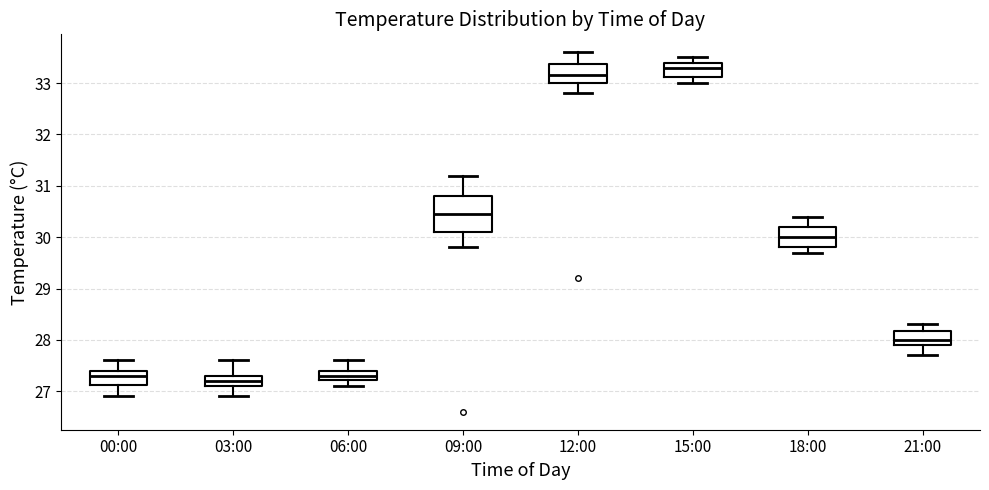

Reading left to right, transcribe this box plot: for each box, give where its median line is, the range the box spans, and where its two whiskers end, as read against the y-axis. The values are not printed on the chart, so give them approximately, as read against the axis.

00:00: median 27.3, box 27.1 to 27.4, whiskers 26.9 to 27.6
03:00: median 27.2, box 27.1 to 27.3, whiskers 26.9 to 27.6
06:00: median 27.3, box 27.2 to 27.4, whiskers 27.1 to 27.6
09:00: median 30.5, box 30.1 to 30.8, whiskers 29.8 to 31.2
12:00: median 33.2, box 33.0 to 33.4, whiskers 32.8 to 33.6
15:00: median 33.3, box 33.1 to 33.4, whiskers 33.0 to 33.5
18:00: median 30.0, box 29.8 to 30.2, whiskers 29.7 to 30.4
21:00: median 28.0, box 27.9 to 28.2, whiskers 27.7 to 28.3